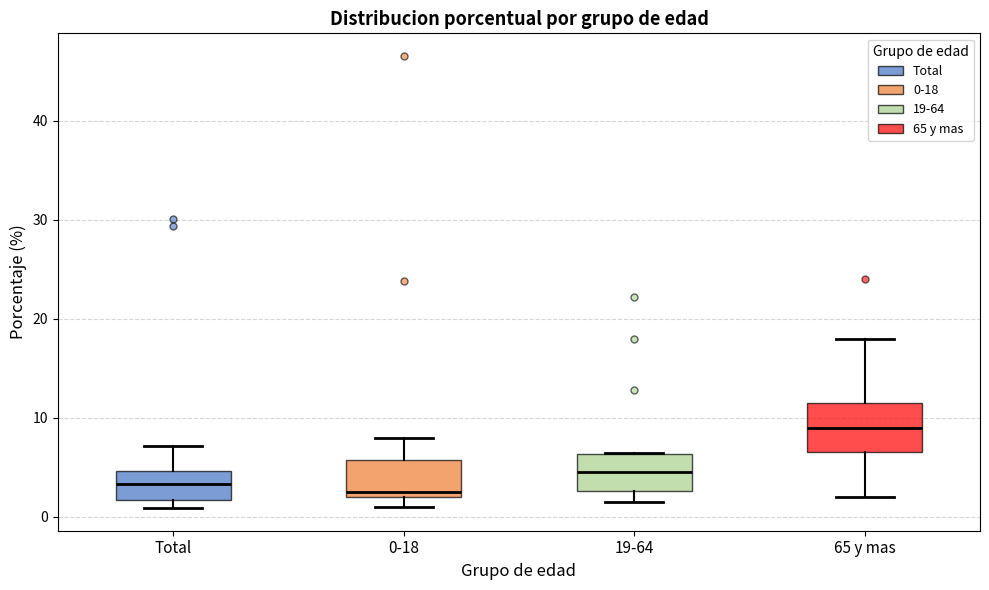

Which box has the highest median line?

65 y mas